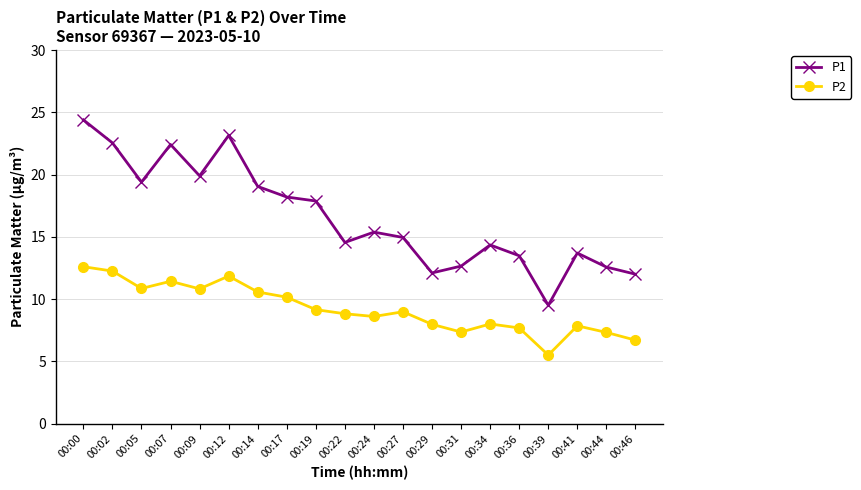

True or false: P2 and P1 cross at least once.

False